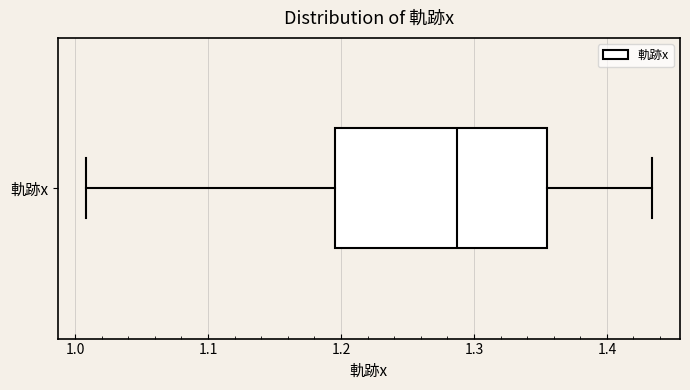

Where does the left whisker of the box for 軌跡x end on the x-axis? The values are not printed on the chart, so give them approximately, as read against the axis.

1.01